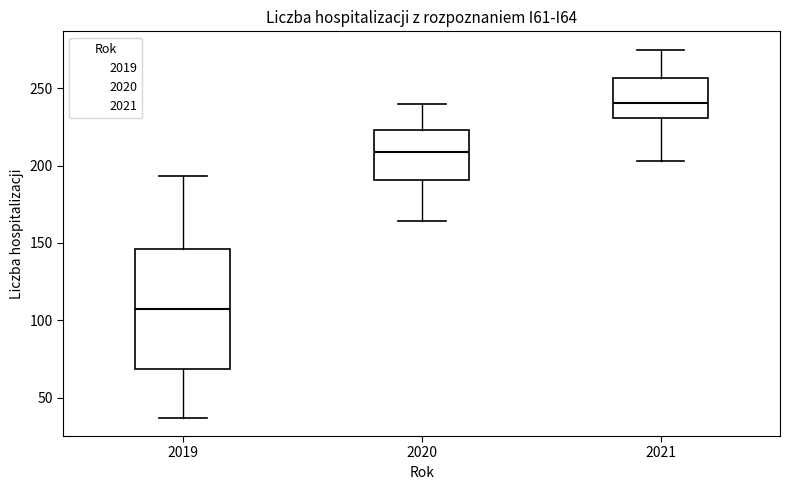

Which box is the tallest, from its lower edge to its upper edge?

2019